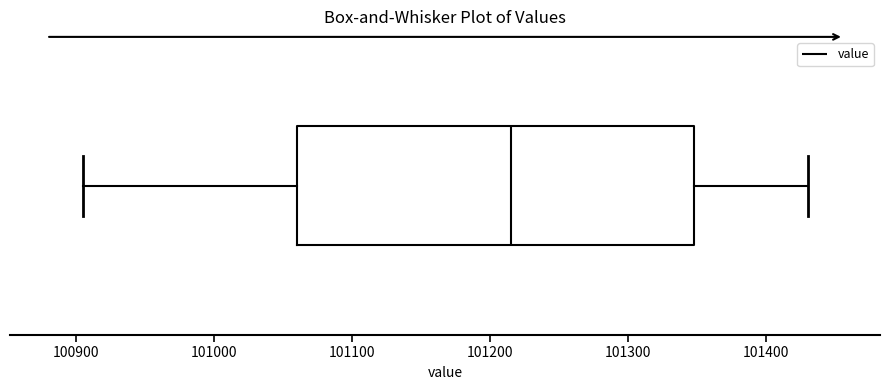

Read this box plot against the x-axis: the position of the median line, the range covered by the box, and the ends of both whiskers. The values are not printed on the chart, so give them approximately, as read against the axis.

median 101220, box 101060 to 101350, whiskers 100910 to 101430